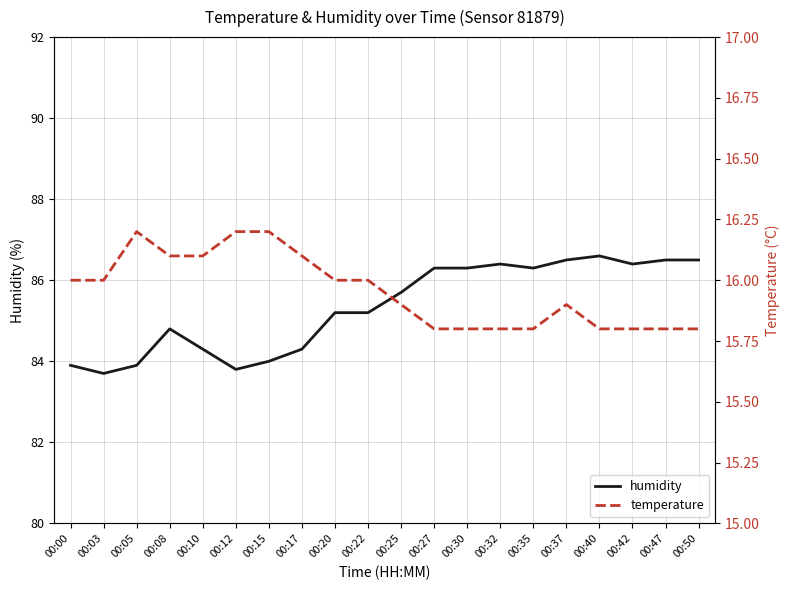

What is the average value of the temperature series?

16.0